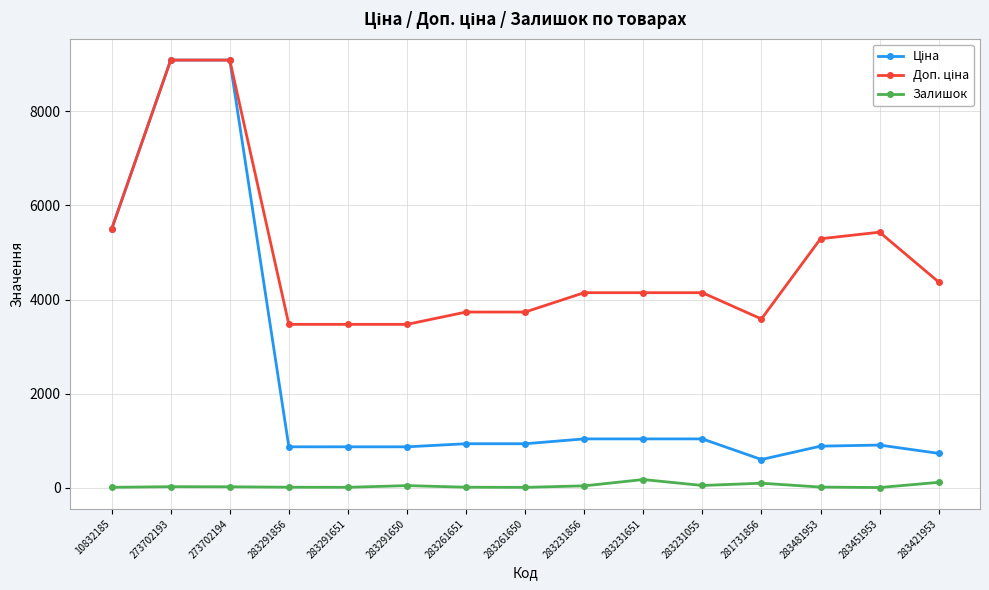

What is the greatest value displayed?

9092.0